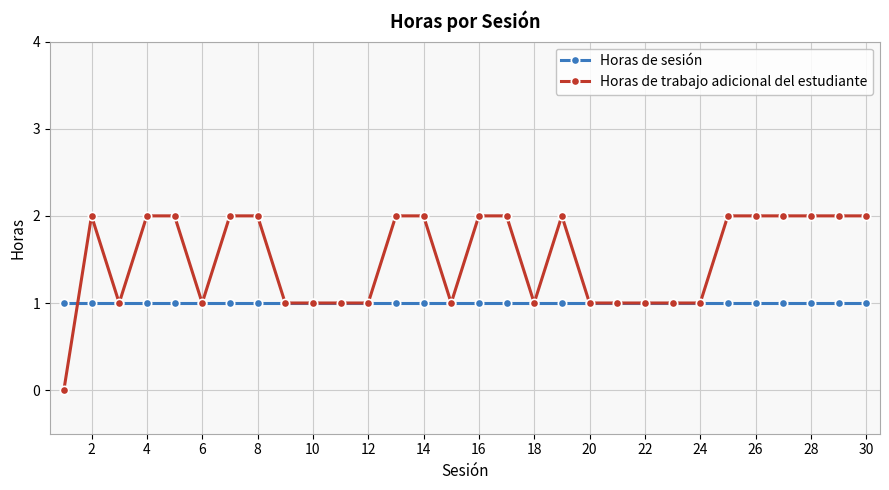

Which series has the largest range (max minus min)?

Horas de trabajo adicional del estudiante